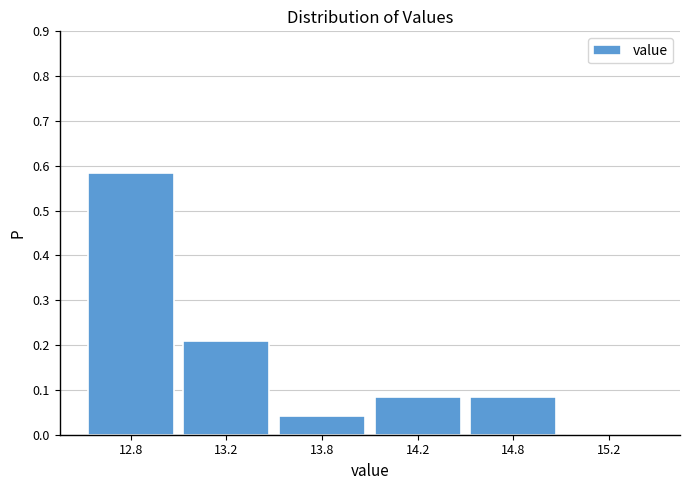

True or false: the data shows 0.0 at 13.8.

True